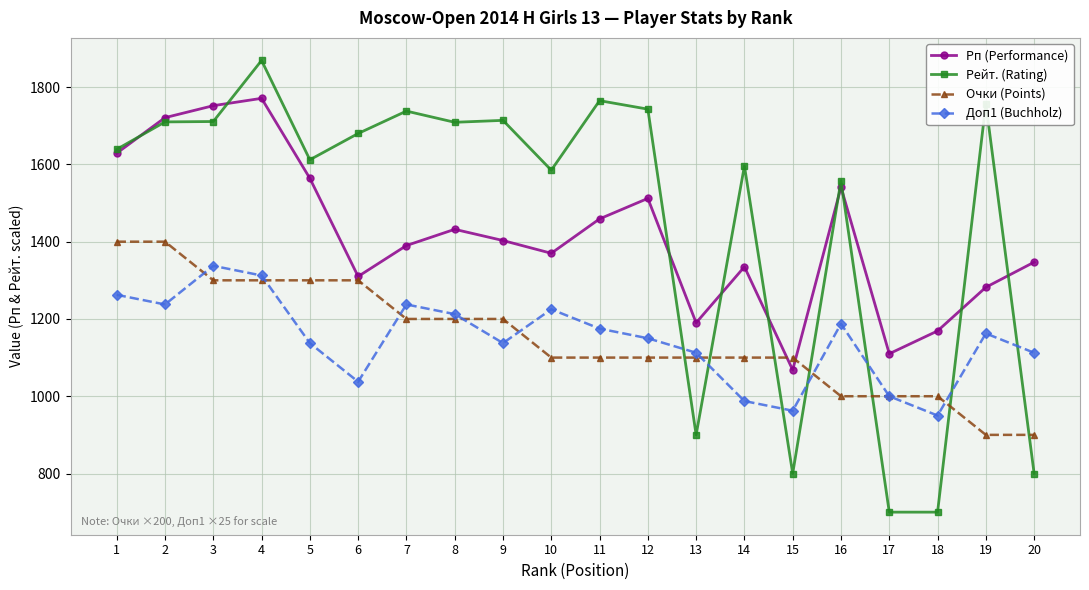

Rank the categories by Рп (Performance) value from highest to lowest.

4, 3, 2, 1, 5, 16, 12, 11, 8, 9, 7, 10, 20, 14, 6, 19, 13, 18, 17, 15